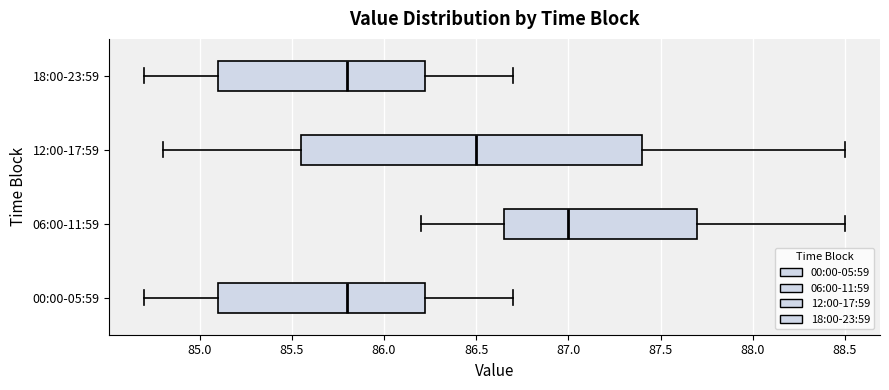

Where does the median line of the box for 00:00-05:59 sit on the x-axis? The values are not printed on the chart, so give them approximately, as read against the axis.

85.80